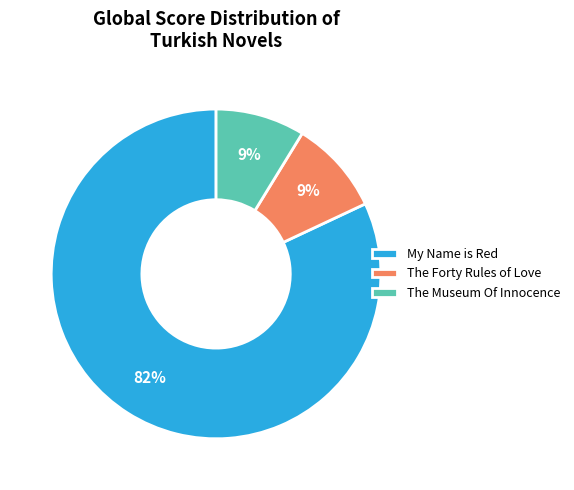

Do My Name is Red and The Forty Rules of Love together represent more than half of the pie?

Yes